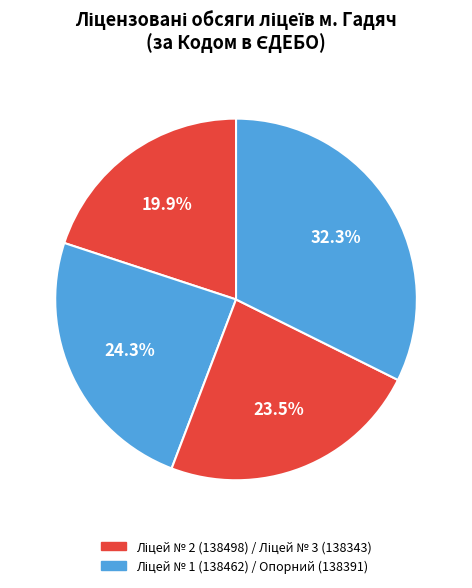

Count the number of slices in the pie.

4